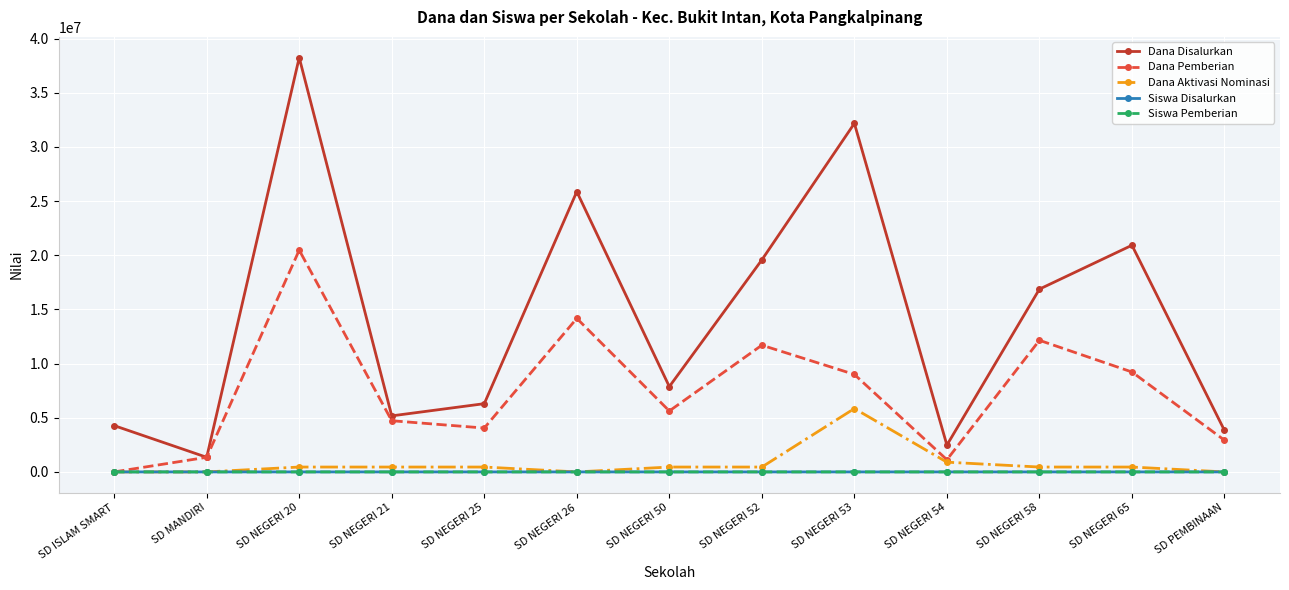

What is the average value of the Siswa Disalurkan series?

34